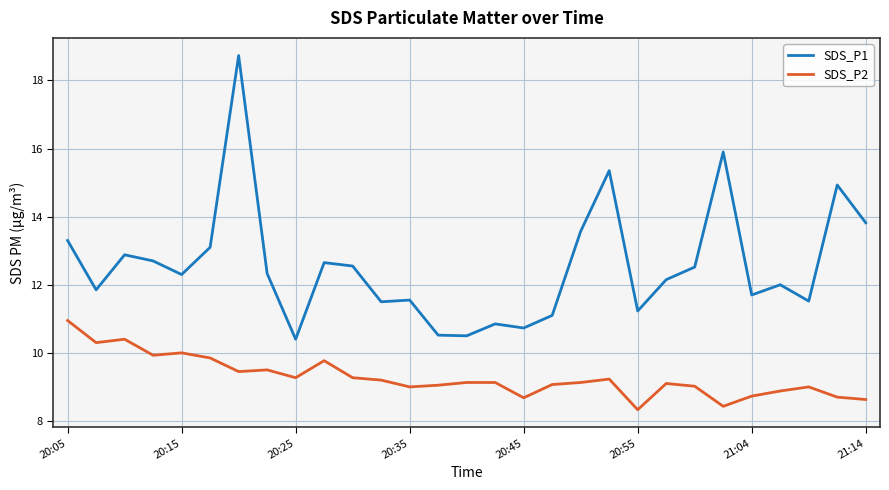

Which series has the largest range (max minus min)?

SDS_P1